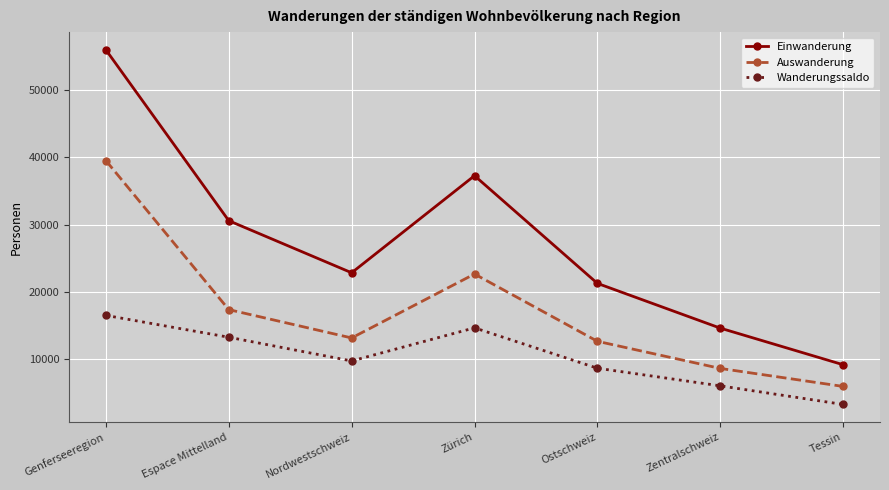

At Zentralschweiz, list the series in order from largest to smallest.

Einwanderung, Auswanderung, Wanderungssaldo